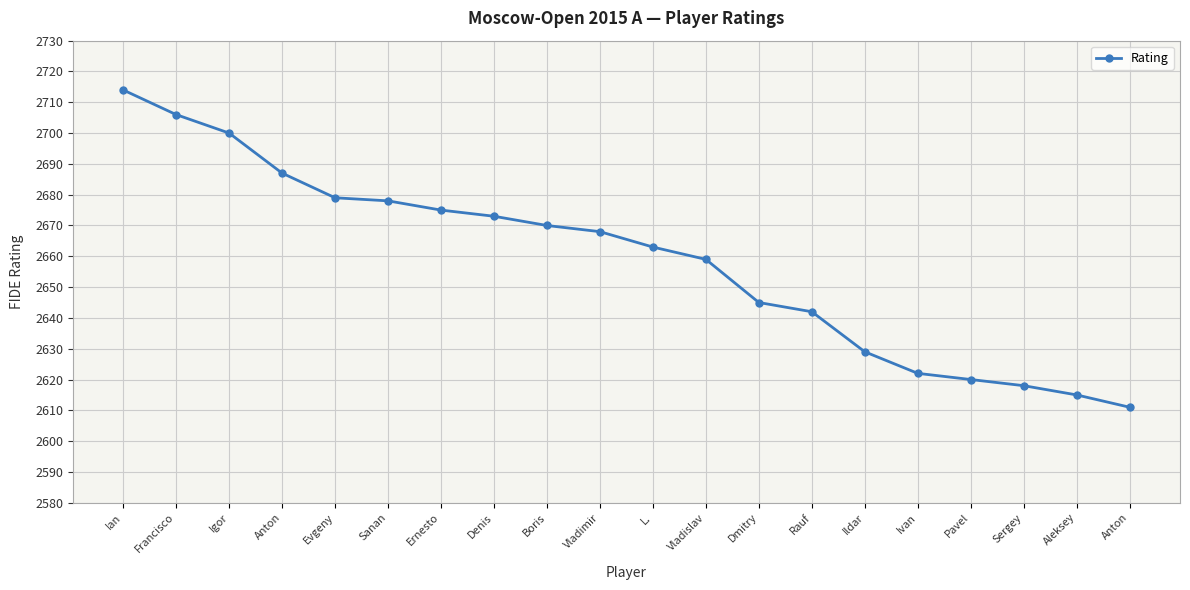

How many values are below 2668?

10